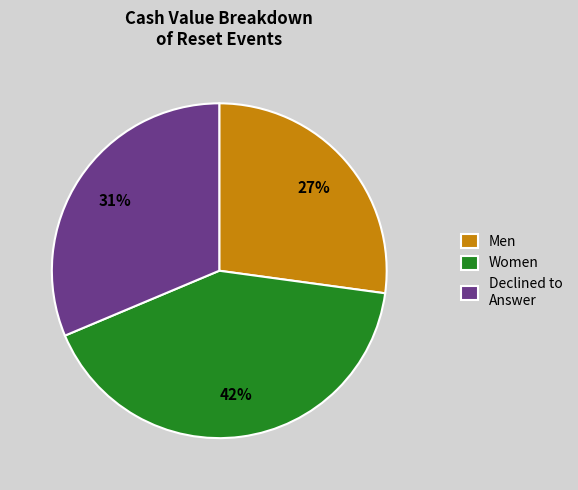

Which has a higher value, Women or Men?

Women